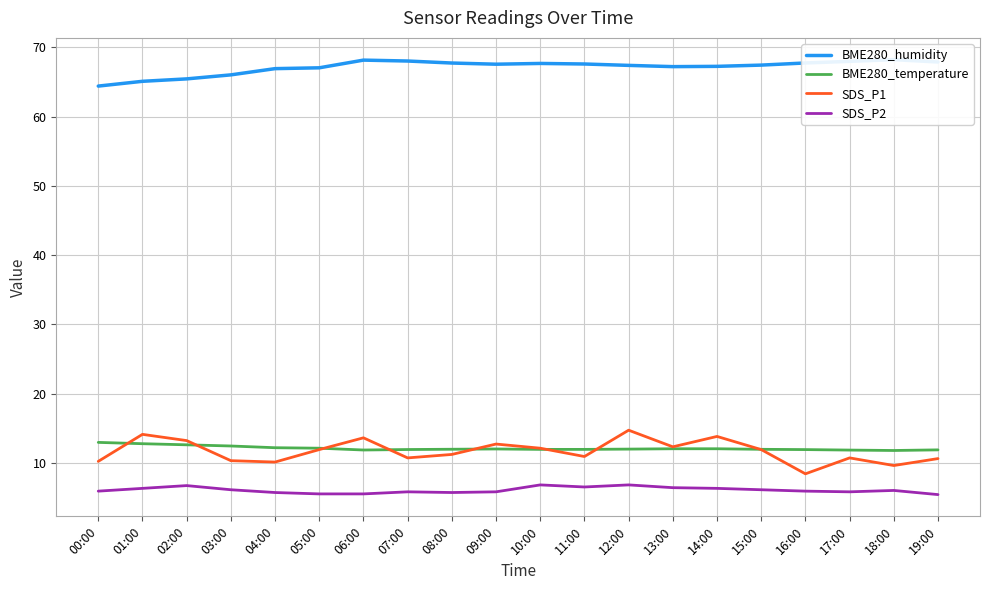

Which series has the largest total across all categories?

BME280_humidity